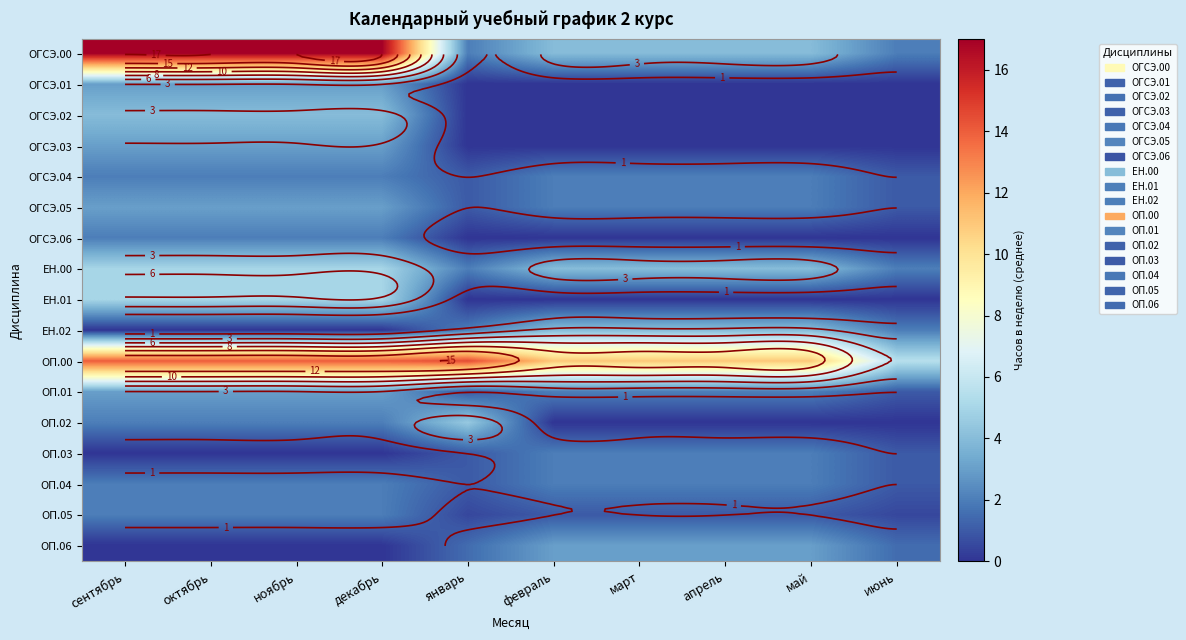

At how many categories does at least one series exceed 0?

10